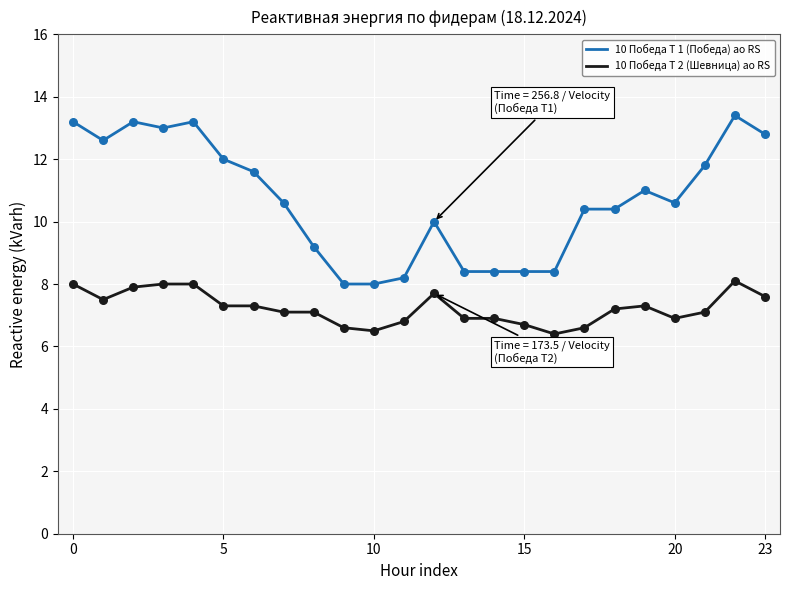

What are all the series names shown in the legend?

10 Победа Т 1 (Победа) ао RS, 10 Победа Т 2 (Шевница) ао RS